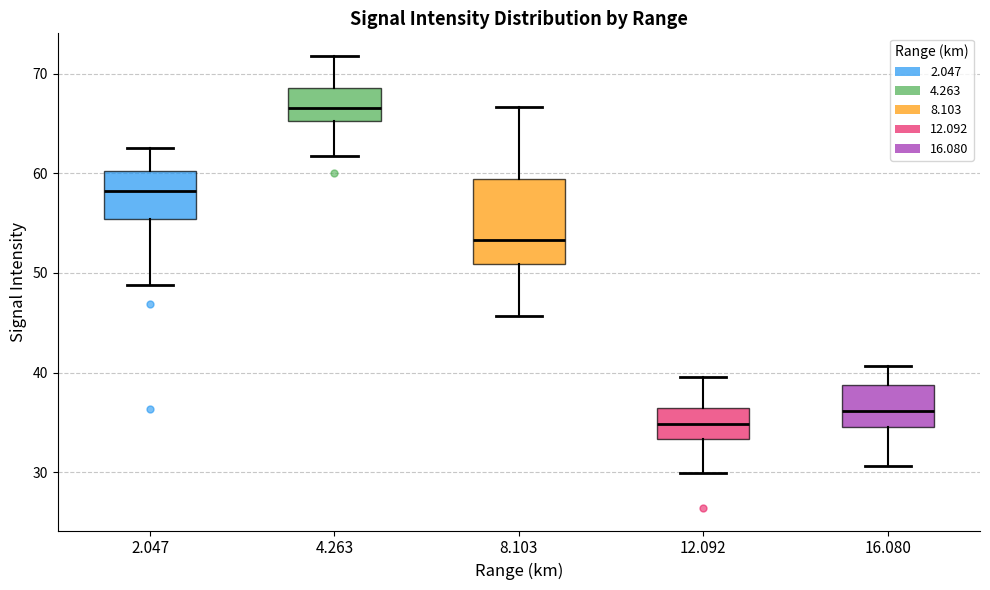

Which box has the lowest median line?

12.092